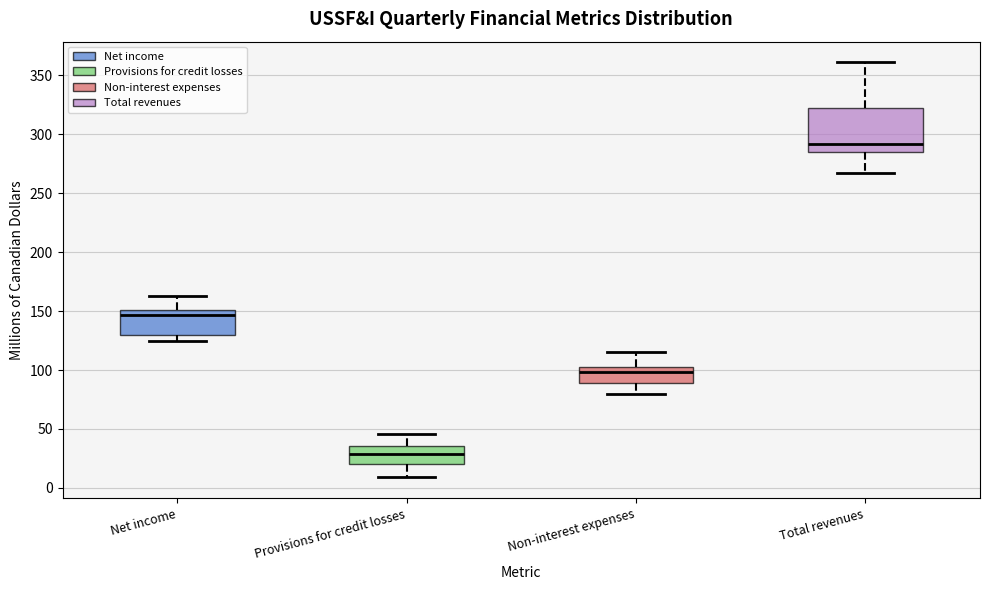

Where is the lower edge of the box for Total revenues on the y-axis? The values are not printed on the chart, so give them approximately, as read against the axis.

285